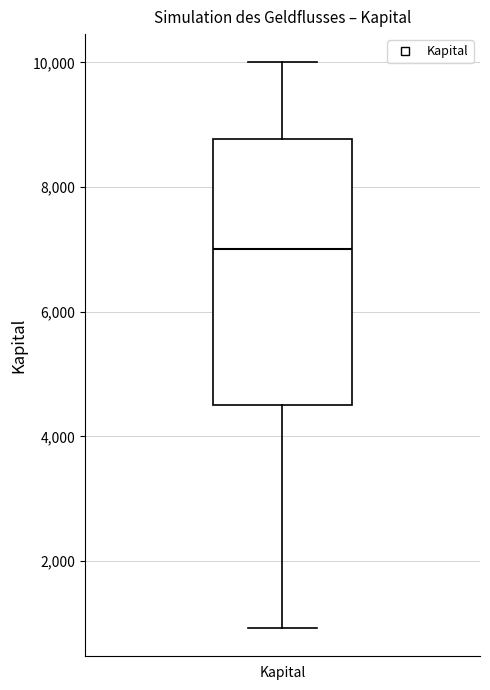

Where is the upper edge of the box for Kapital on the y-axis? The values are not printed on the chart, so give them approximately, as read against the axis.

8800